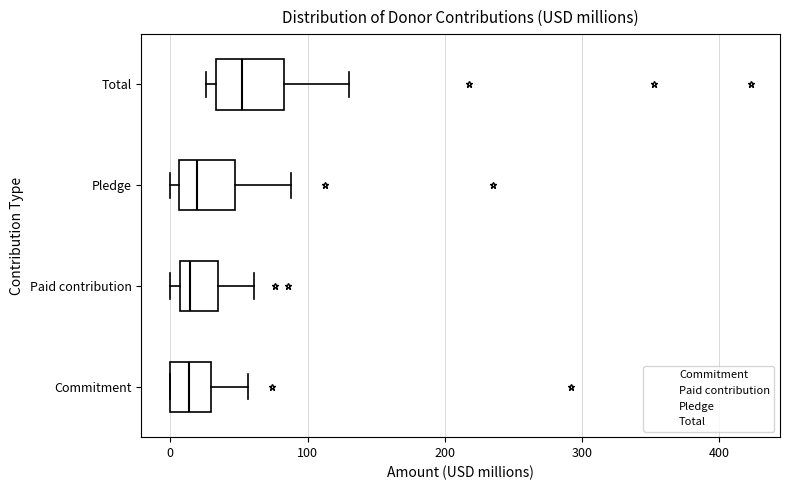

Where does the right whisker of the box for Total end on the x-axis? The values are not printed on the chart, so give them approximately, as read against the axis.

130